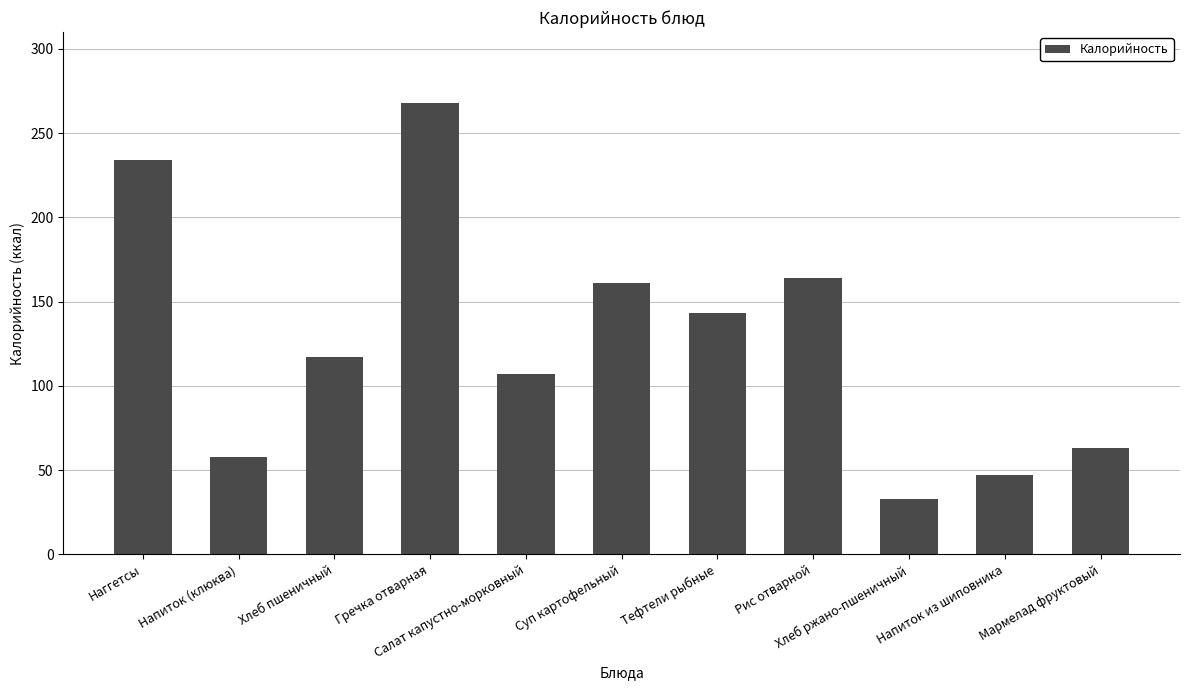

Which category has the highest value across all series?

Гречка отварная